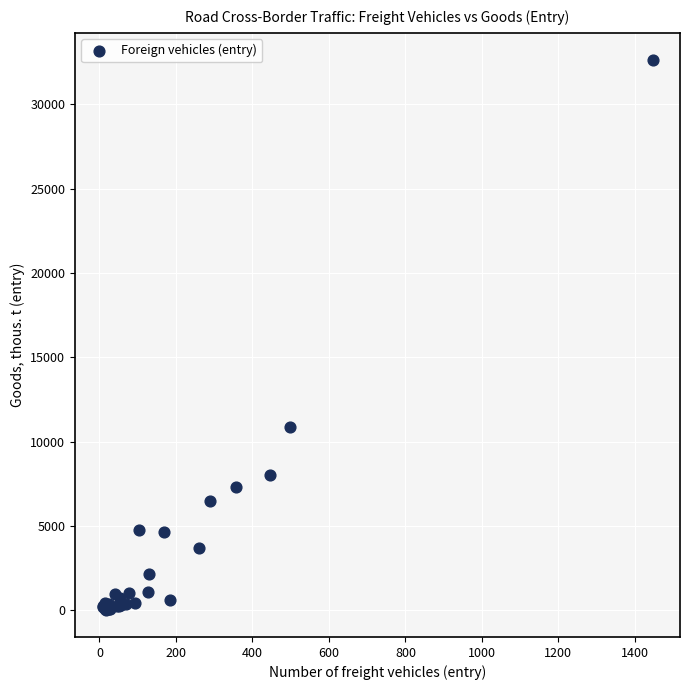

What Y value in the scatter plot is closest to 16324?

10843